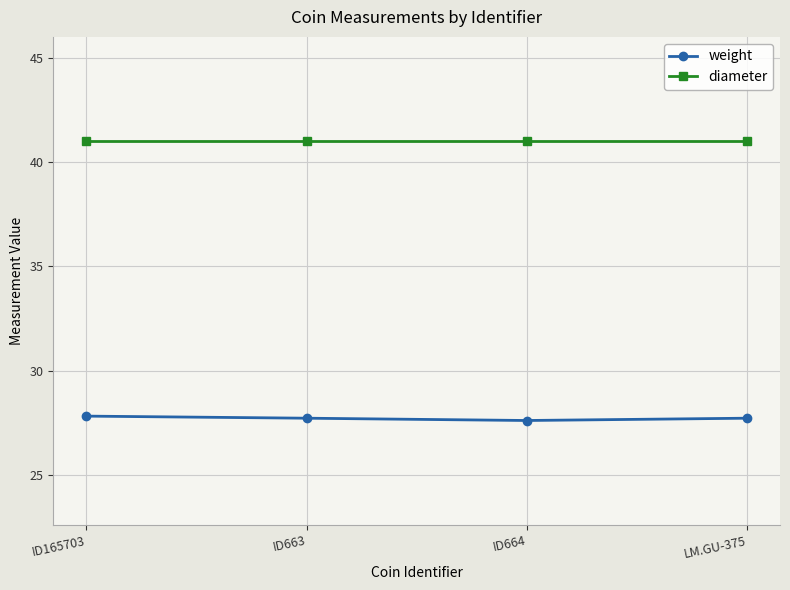

True or false: diameter has a value of 73.2 at ID664.

False